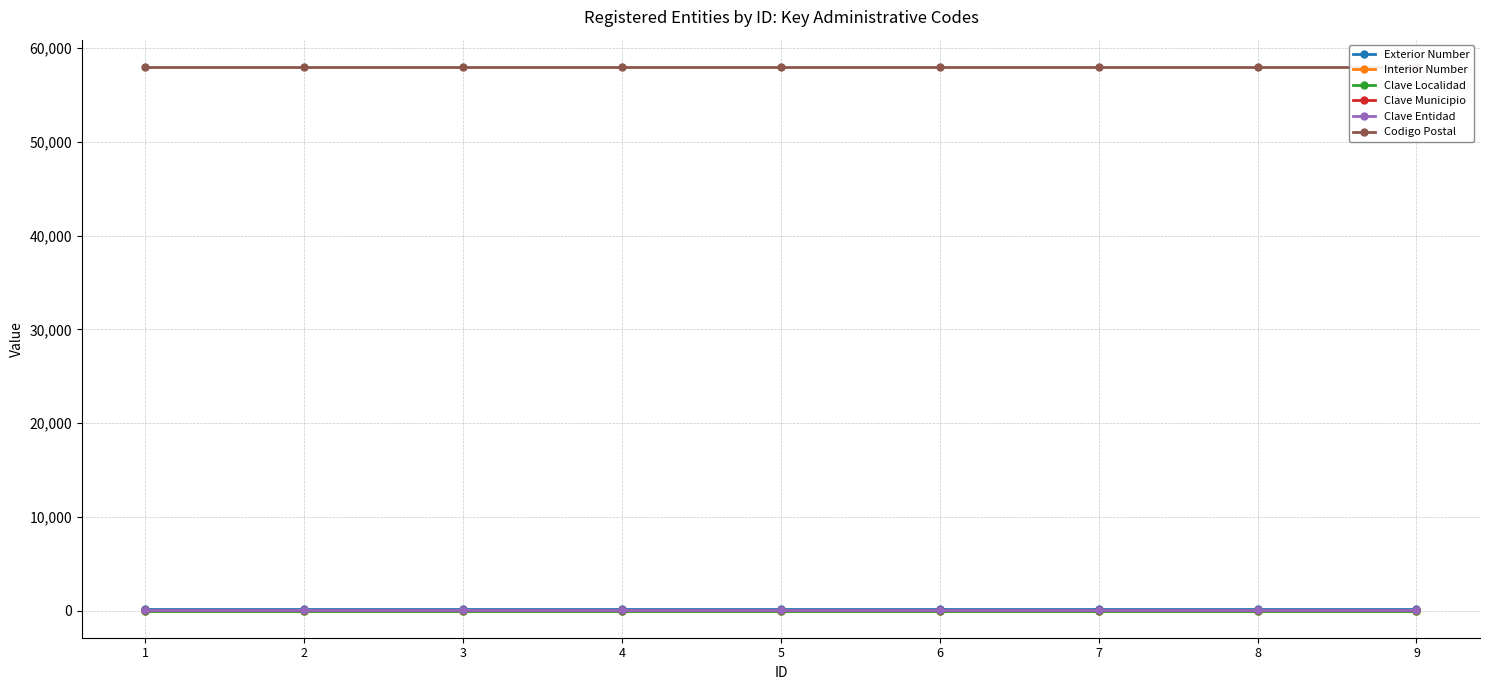

At which label does Clave Entidad reach its peak?

1